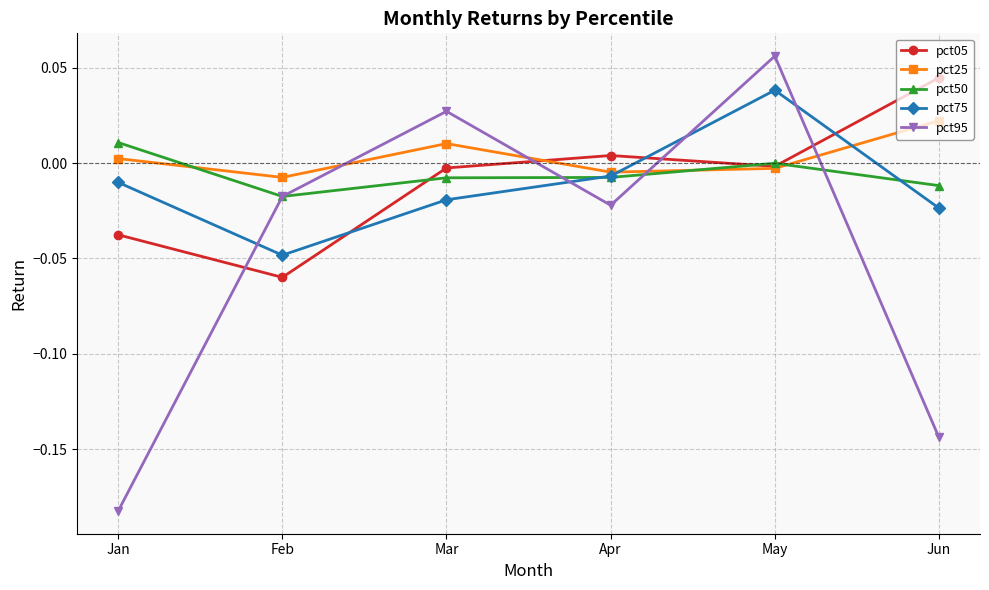

How many positive values does the pct95 series have?

2